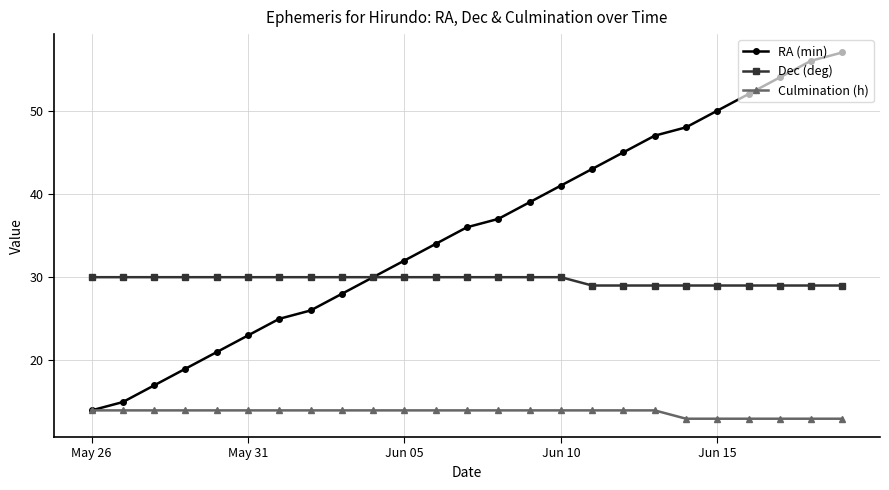

Reading right to left, list all the values displayed in this chart.

RA (min): 57	56	54	52	50	48	47	45	43	41	39	37	36	34	32	30	28	26	25	23	21	19	17	15	14
Dec (deg): 29	29	29	29	29	29	29	29	29	30	30	30	30	30	30	30	30	30	30	30	30	30	30	30	30
Culmination (h): 13	13	13	13	13	13	14	14	14	14	14	14	14	14	14	14	14	14	14	14	14	14	14	14	14